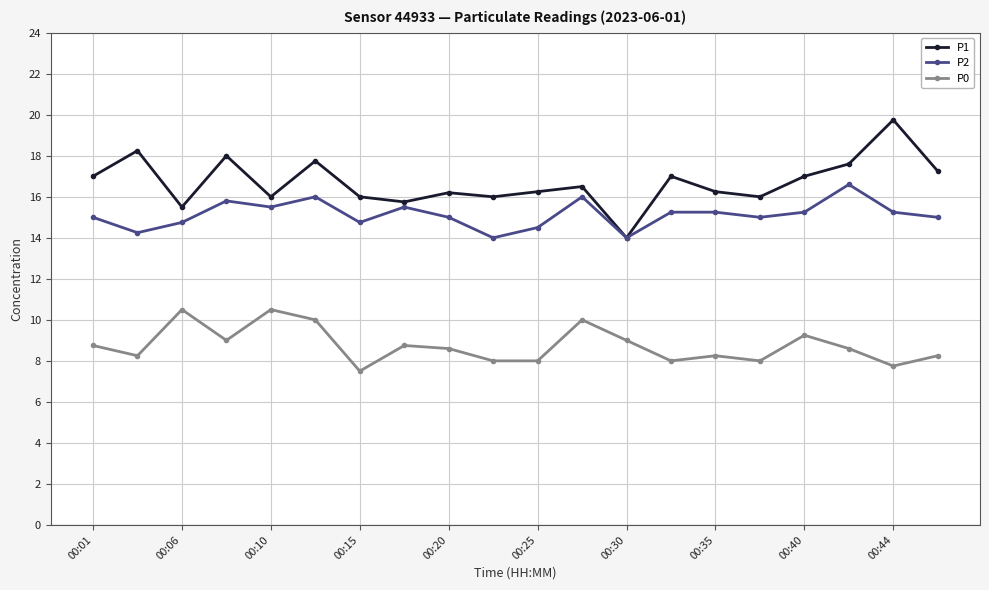

True or false: P0 has more than 2 points higher than both neighbors.

True